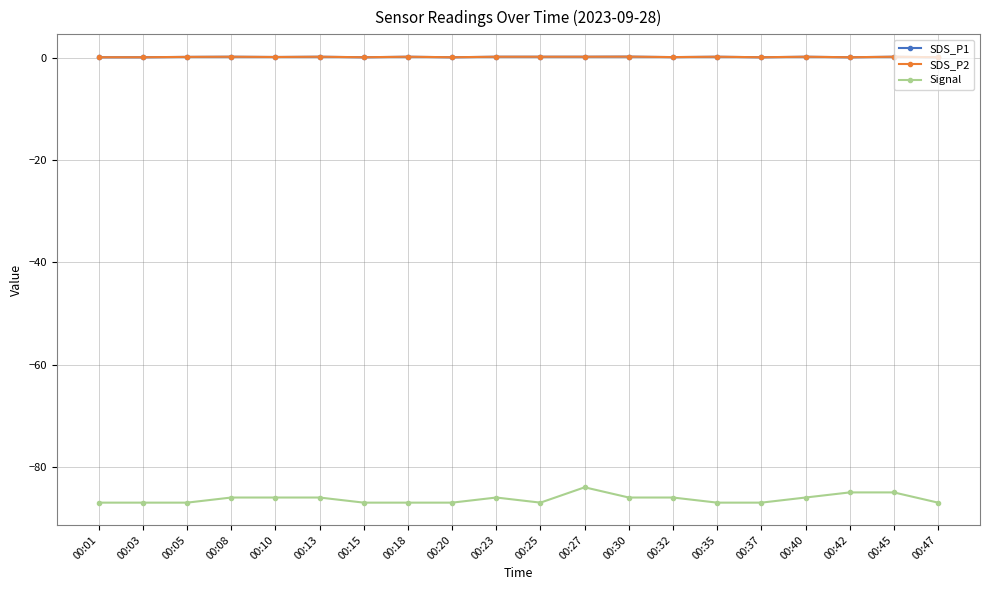

True or false: SDS_P2 and SDS_P1 intersect in this chart.

False